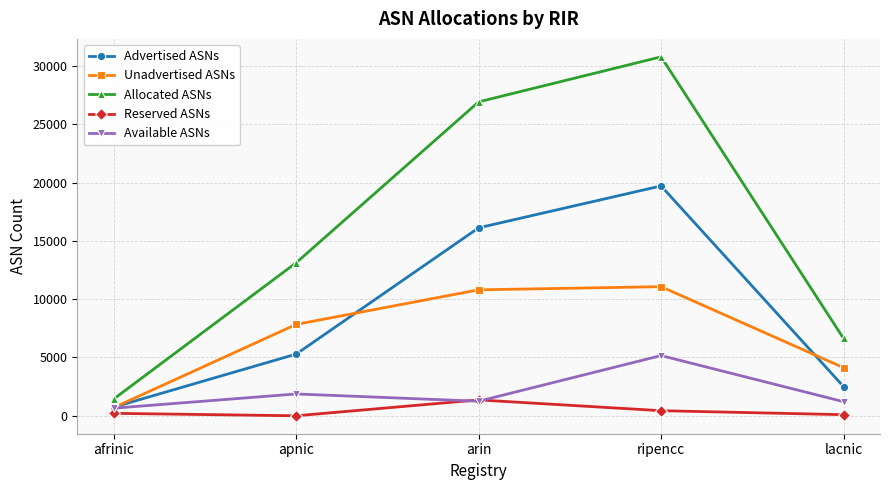

What is the value of the Unadvertised ASNs point at the 2nd from the left?

7836